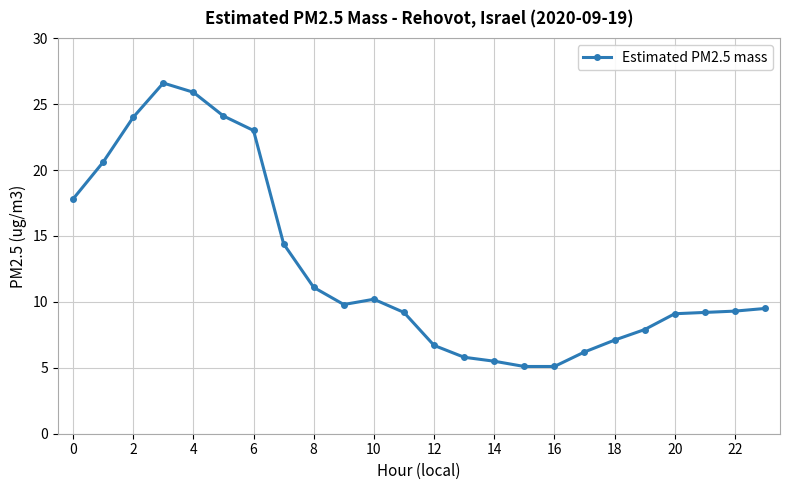

True or false: the data has more than 0 interior local peaks.

True